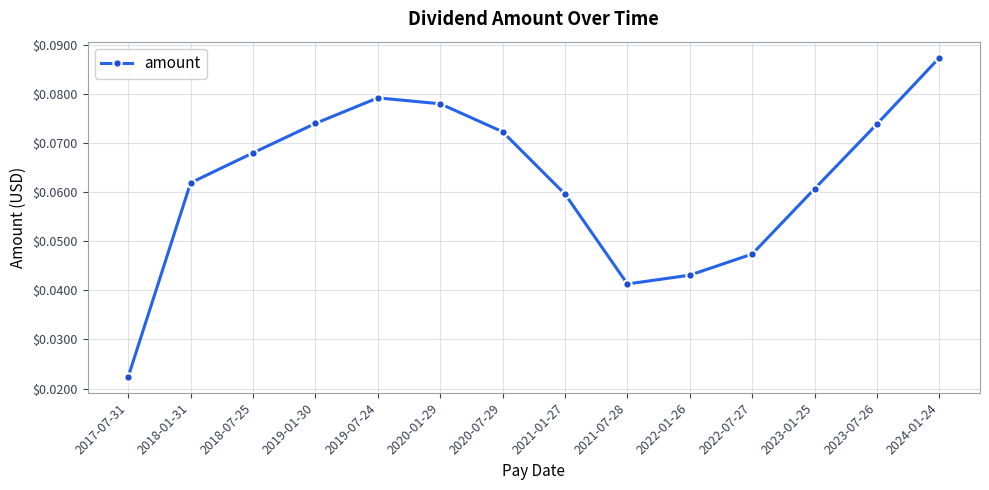

What is the label of the 2nd point from the left?

2018-01-31